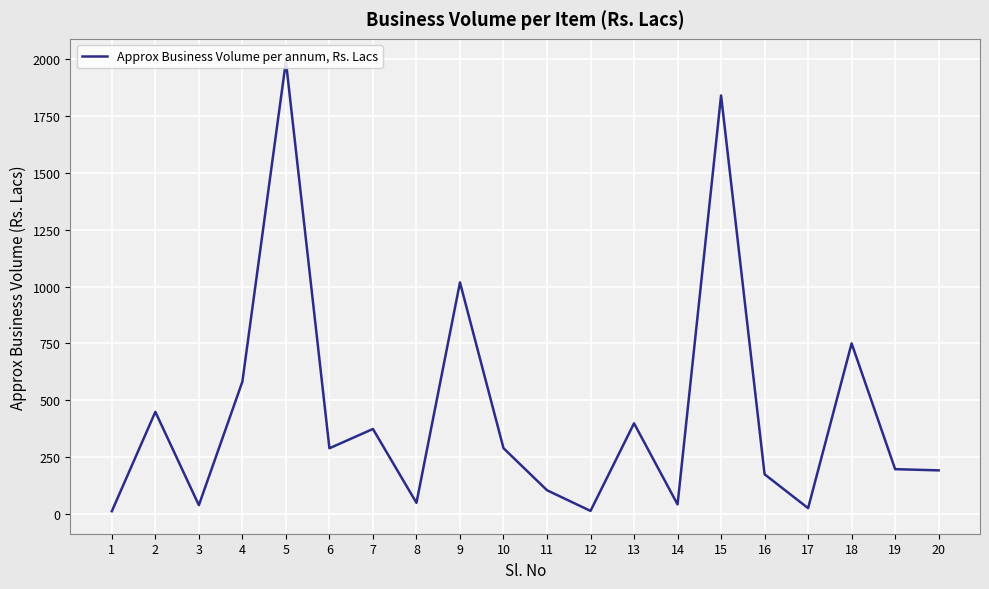

Is this an area chart (filled region under the line)?

No